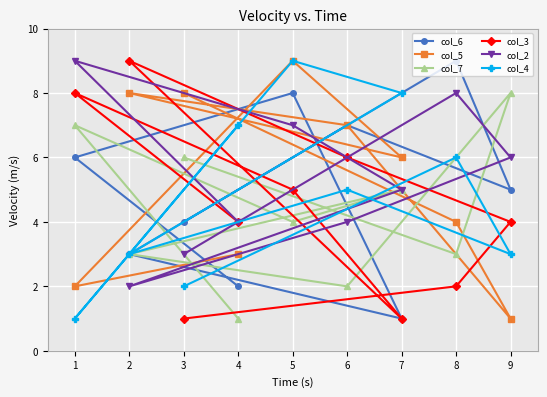

Reading left to right, list all the values displayed in this chart.

col_6: 1=6	2=3	3=4	4=2	5=8	6=7	7=1	8=9	9=5
col_5: 1=2	2=8	3=8	4=3	5=9	6=7	7=6	8=4	9=1
col_7: 1=7	2=3	3=6	4=1	5=4	6=2	7=5	8=3	9=8
col_3: 1=8	2=9	3=1	4=4	5=5	6=6	7=1	8=2	9=4
col_2: 1=9	2=2	3=3	4=4	5=7	6=4	7=5	8=8	9=6
col_4: 1=1	2=3	3=2	4=7	5=9	6=5	7=8	8=6	9=3